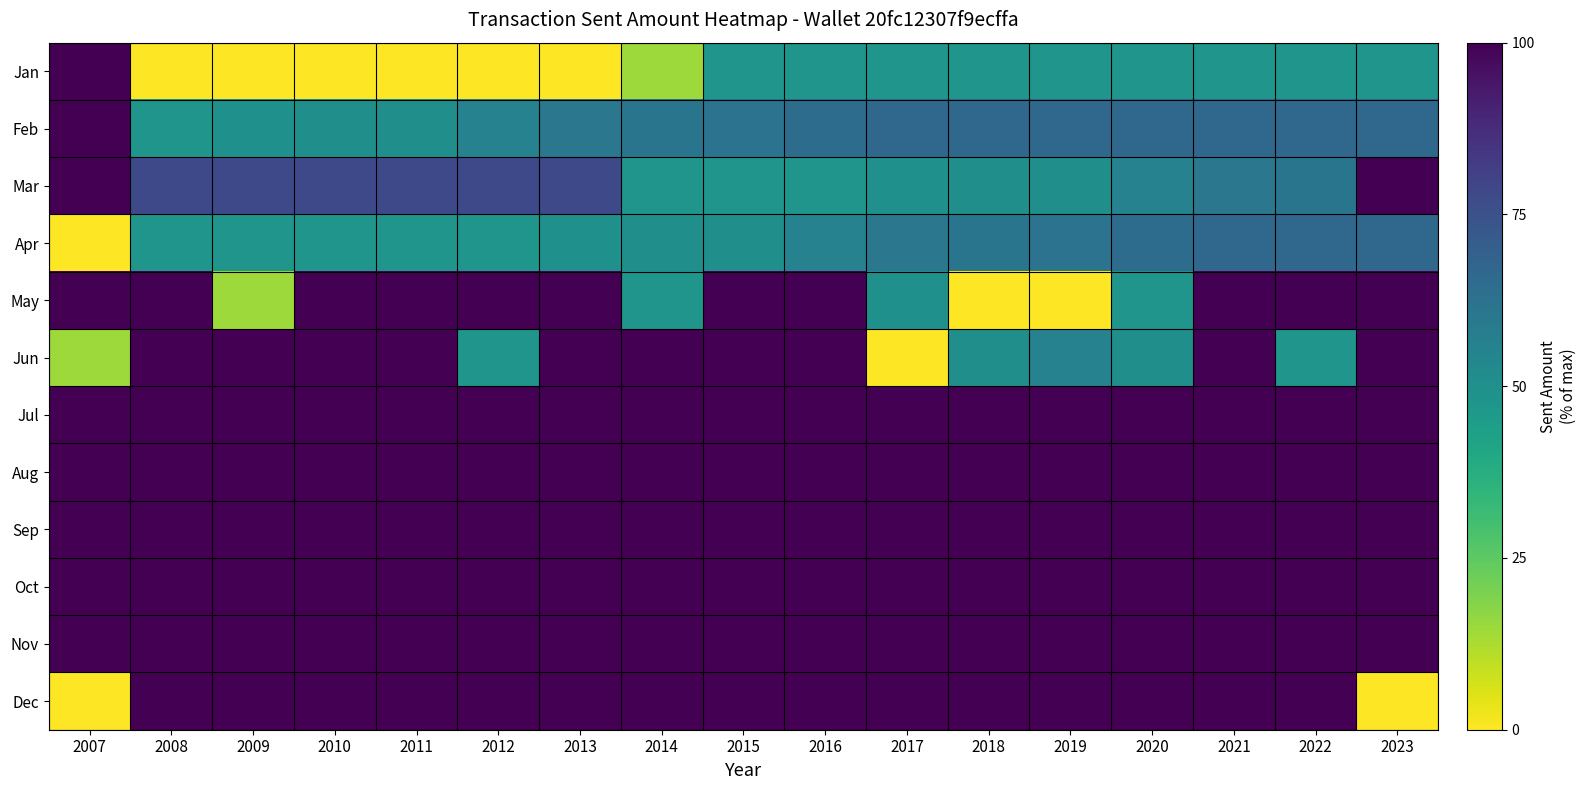

At 2017, list the series in order from smallest to largest.

Jun, Jan, Mar, May, Apr, Feb, Jul, Aug, Sep, Oct, Nov, Dec